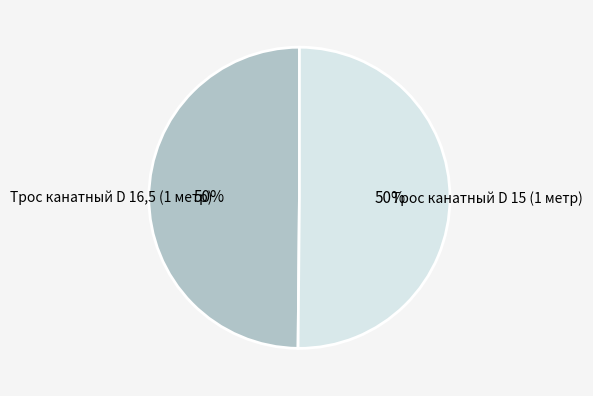

To the nearest percent, what is the average slice percentage?

50%